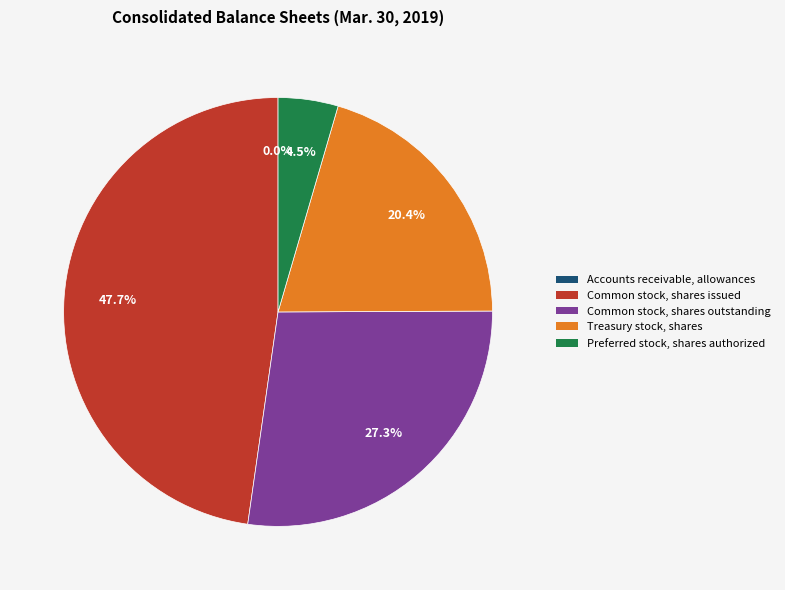

Which has a higher value, Common stock, shares outstanding or Preferred stock, shares authorized?

Common stock, shares outstanding